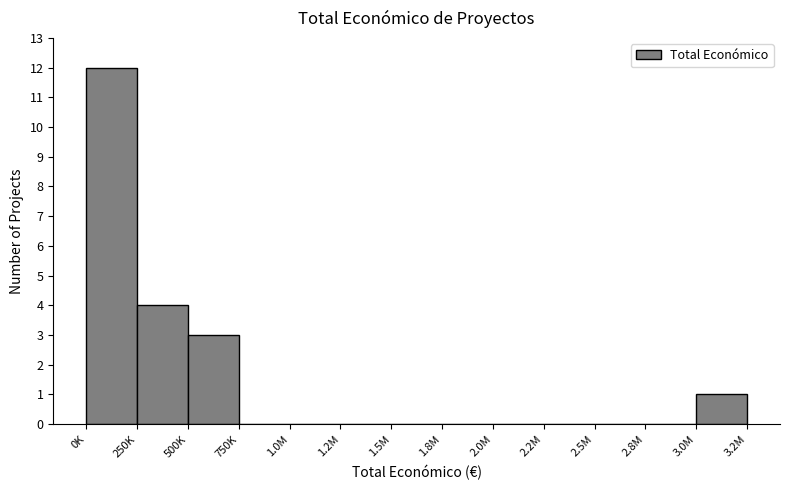

Reading right to left, what are all the values shown in this chart?

3.0M=1	2.8M=0	2.5M=0	2.2M=0	2.0M=0	1.8M=0	1.5M=0	1.2M=0	1.0M=0	750K=0	500K=3	250K=4	0K=12